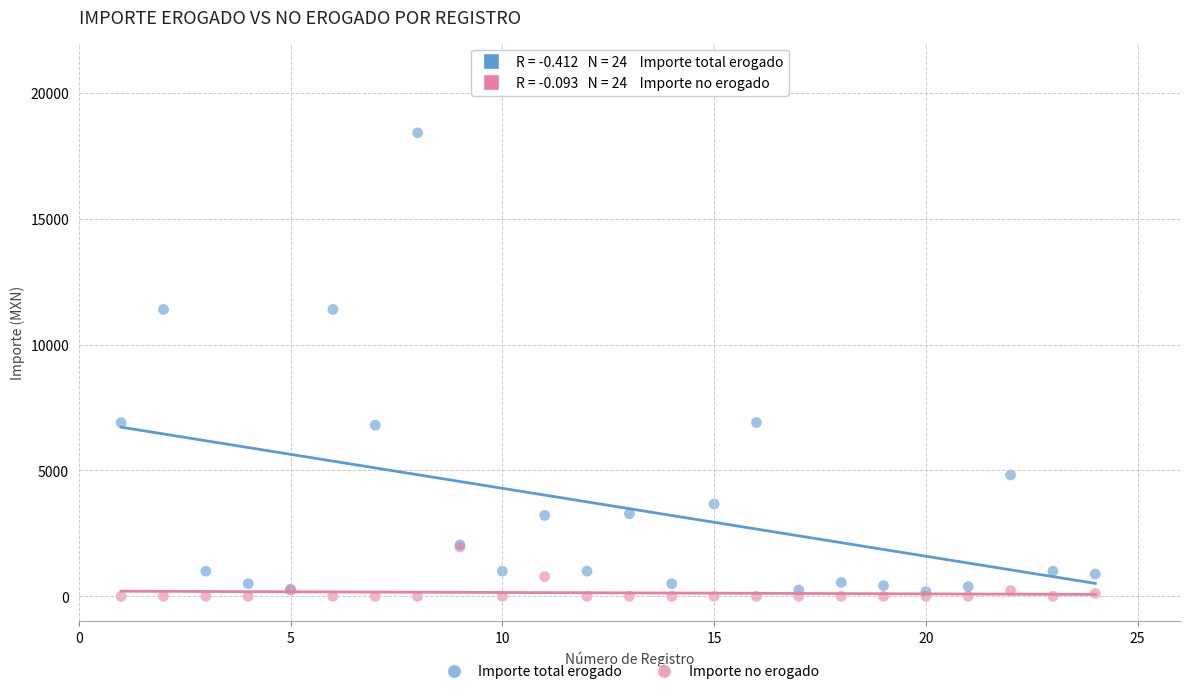

What are all the series names shown in the legend?

Importe total erogado, Importe no erogado